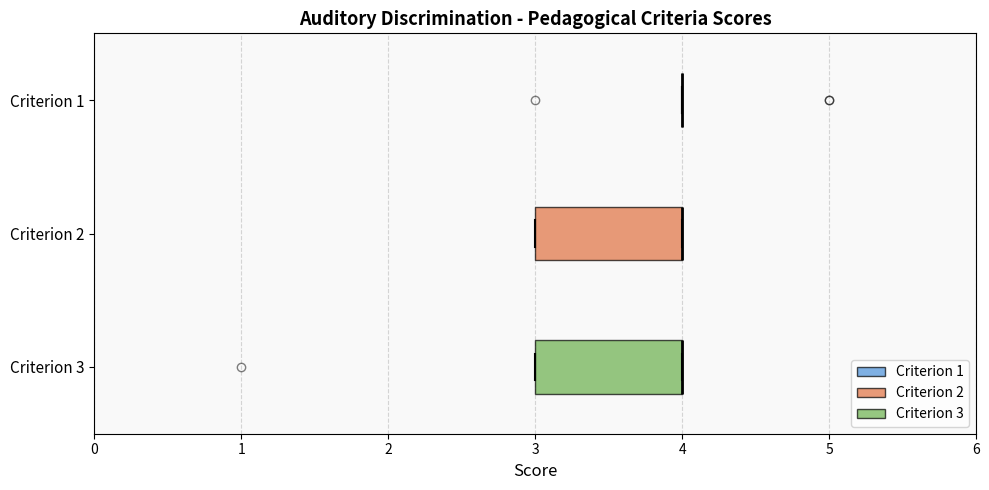

Reading bottom to top, read every box against the x-axis: the position of its median line, the range the box covers, and the ends of its whiskers. The values are not printed on the chart, so give them approximately, as read against the axis.

Criterion 3: median 4 (drawn on the box's right edge), box 3 to 4, whiskers 3 to 4
Criterion 2: median 4 (drawn on the box's right edge), box 3 to 4, whiskers 3 to 4
Criterion 1: box collapsed to a line at 4, whiskers 4 to 4